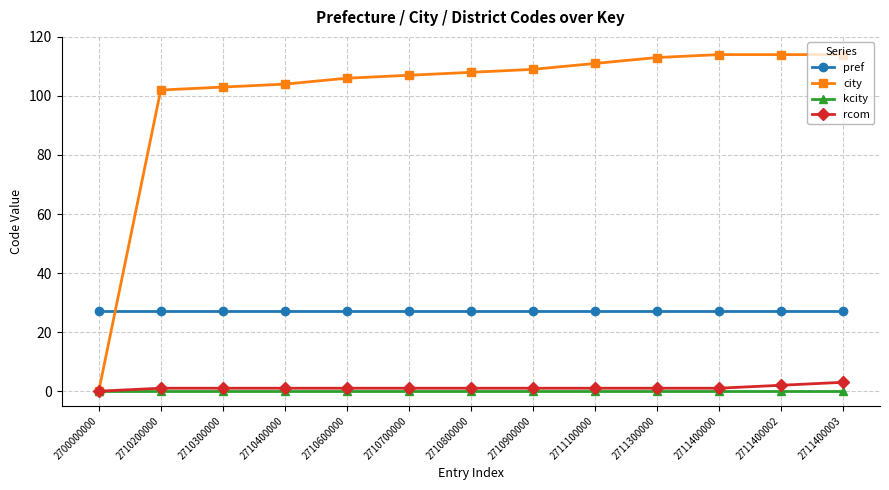

Reading right to left, transcribe all the data shown in this chart.

pref: 27	27	27	27	27	27	27	27	27	27	27	27	27
city: 114	114	114	113	111	109	108	107	106	104	103	102	0
kcity: 0	0	0	0	0	0	0	0	0	0	0	0	0
rcom: 3	2	1	1	1	1	1	1	1	1	1	1	0